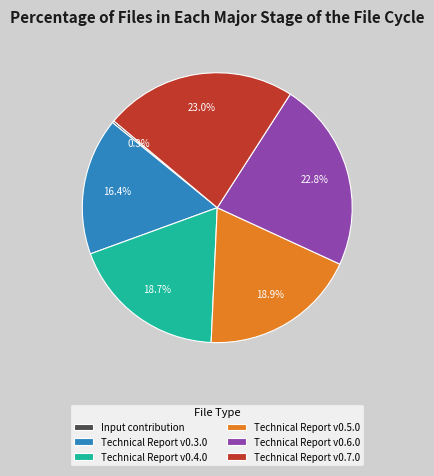

Does any single category account for the majority?

No